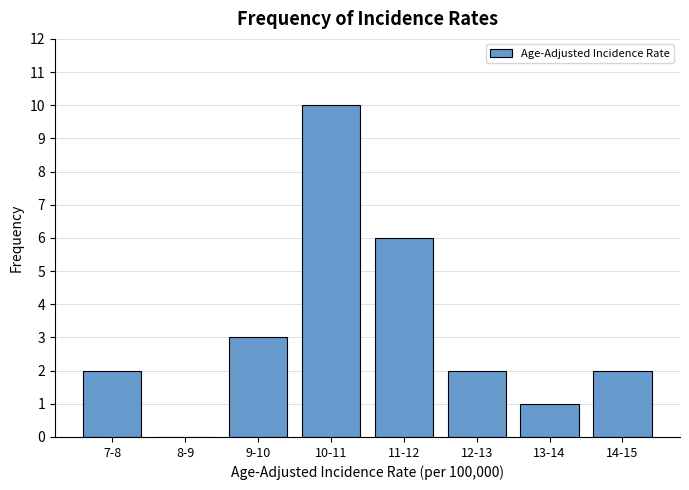

Reading right to left, transcribe all the data shown in this chart.

14-15=2	13-14=1	12-13=2	11-12=6	10-11=10	9-10=3	8-9=0	7-8=2